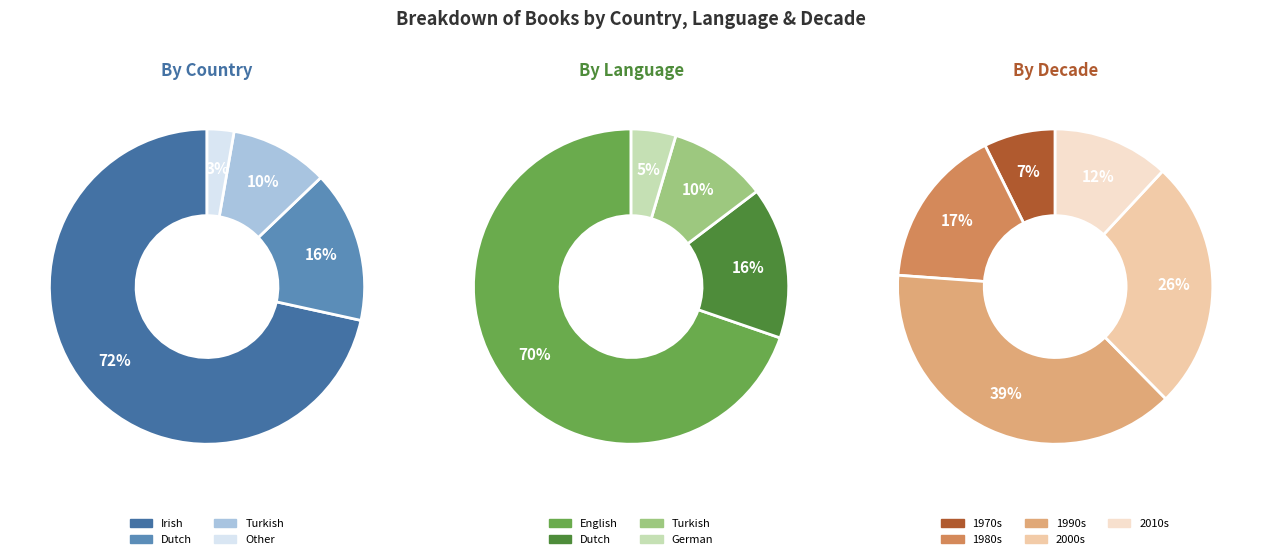

To the nearest percent, what is the average slice percentage?

25%